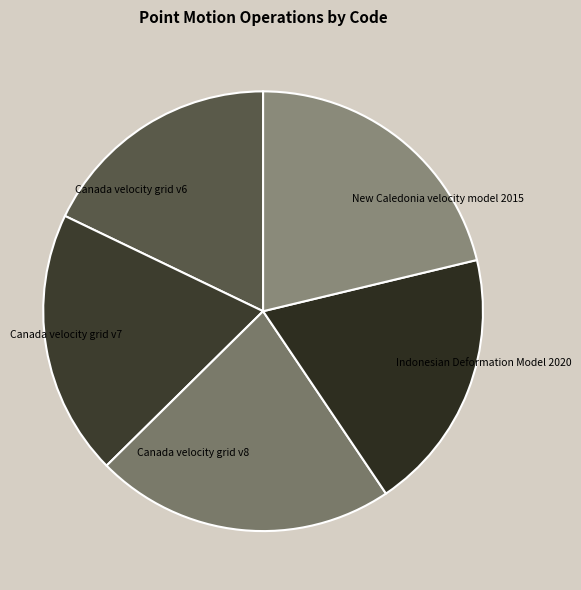

Approximately how many times larger is the value at Canada velocity grid v6 compared to Canada velocity grid v8?

0.8